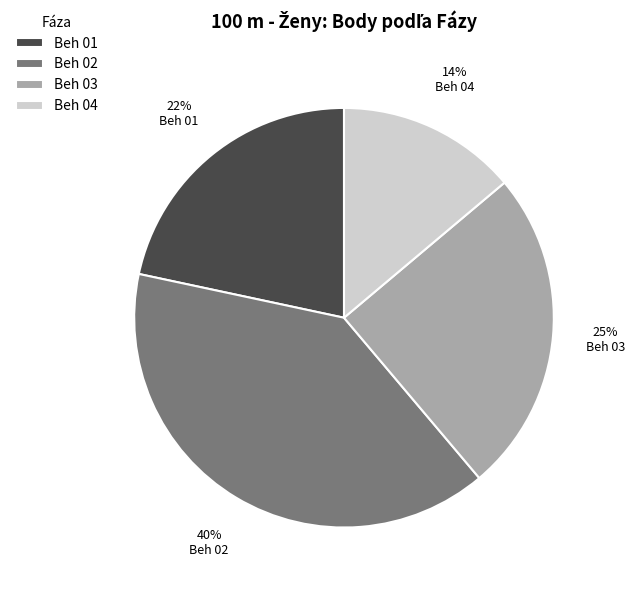

Count the number of slices in the pie.

4